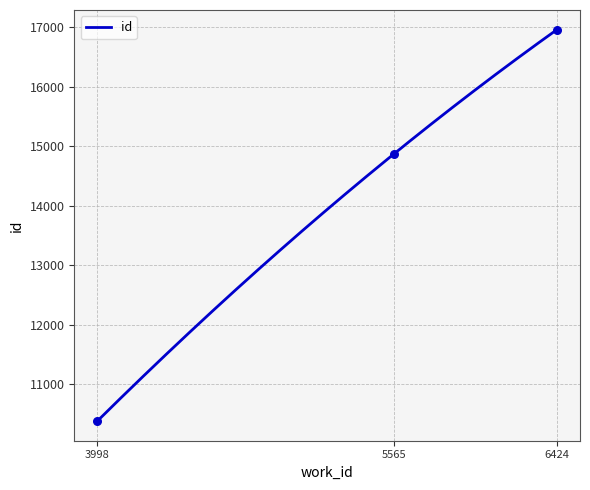

What is the change in value from 5565 to 6424?

+2085